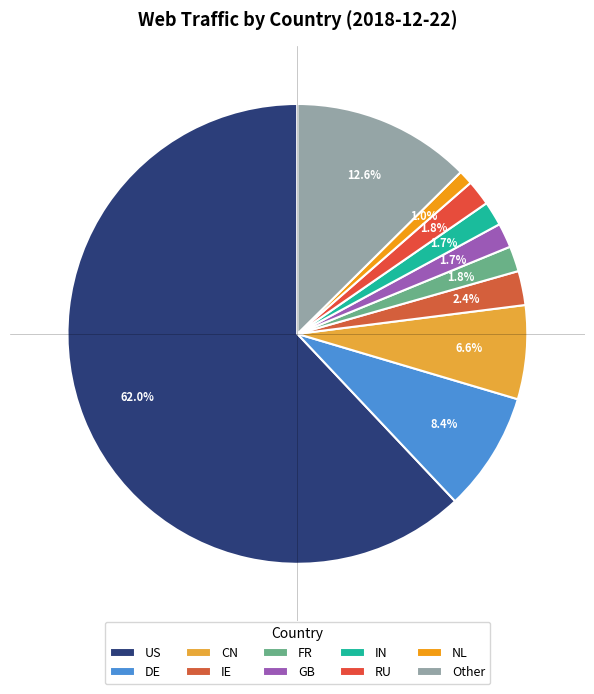

How many segments does this pie chart have?

10